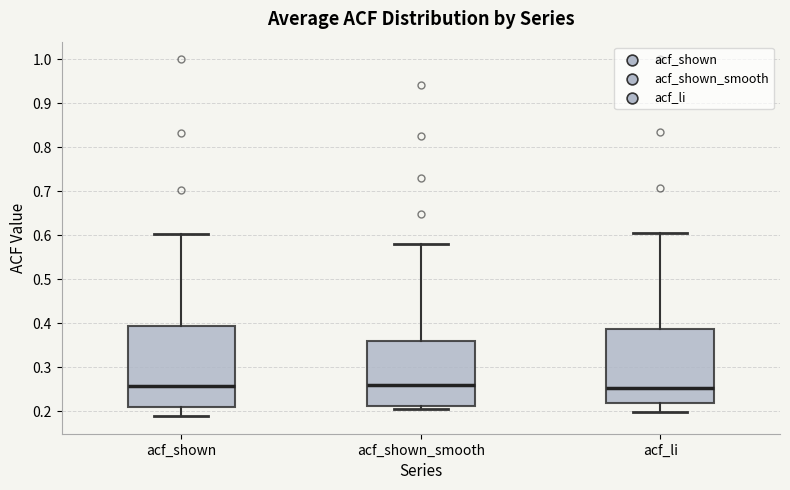

Reading left to right, transcribe this box plot: for each box, give where its median line is, the range the box spans, and where its two whiskers end, as read against the y-axis. The values are not printed on the chart, so give them approximately, as read against the axis.

acf_shown: median 0.26, box 0.21 to 0.39, whiskers 0.19 to 0.60
acf_shown_smooth: median 0.26, box 0.21 to 0.36, whiskers 0.21 (just below the box's lower edge) to 0.58
acf_li: median 0.25, box 0.22 to 0.39, whiskers 0.20 to 0.61